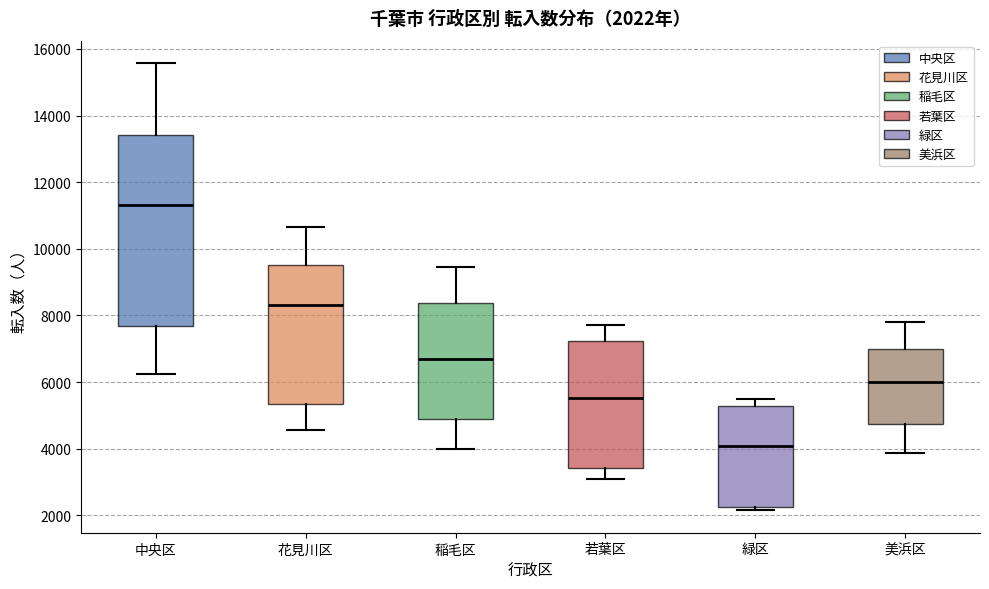

Which box is the tallest, from its lower edge to its upper edge?

中央区